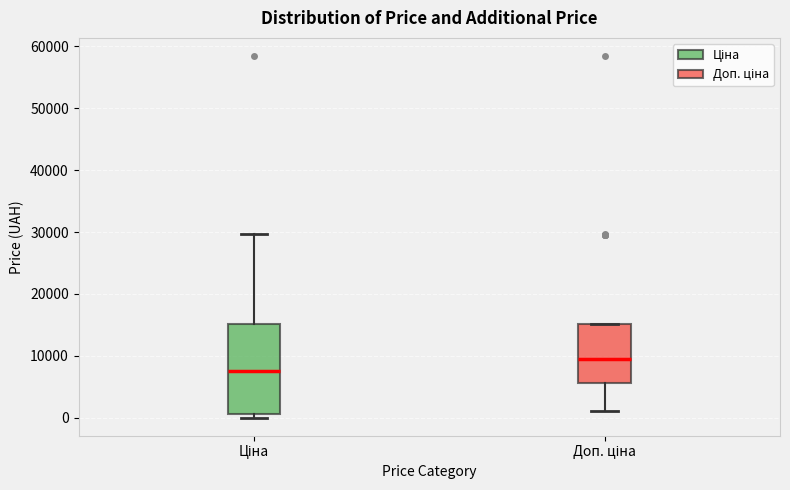

Comparing the boxes themselves (not the whiskers), which one is the tallest?

Ціна